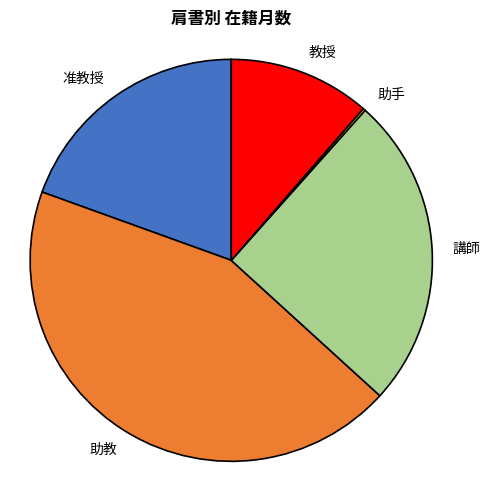

Is there any slice that represents more than half of the pie?

No